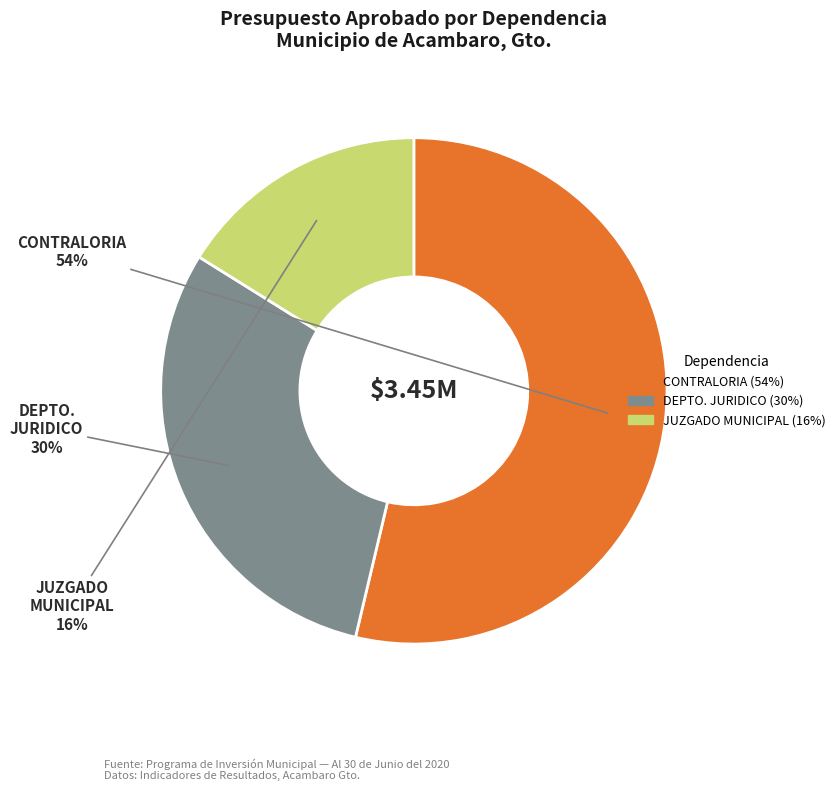

Does any single category account for the majority?

Yes